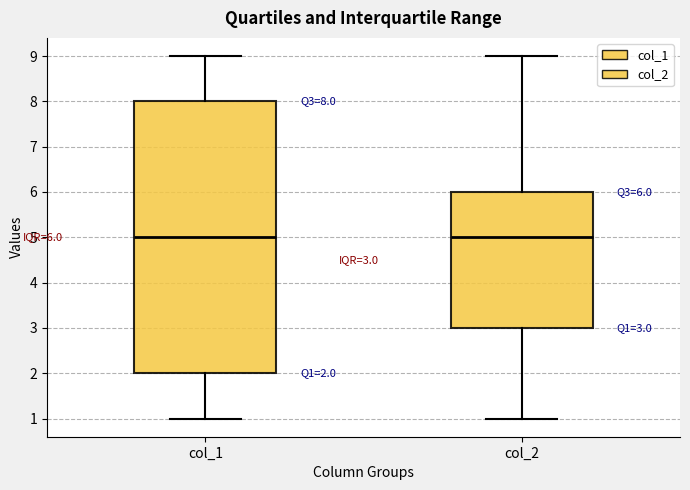

Which box is the tallest, from its lower edge to its upper edge?

col_1